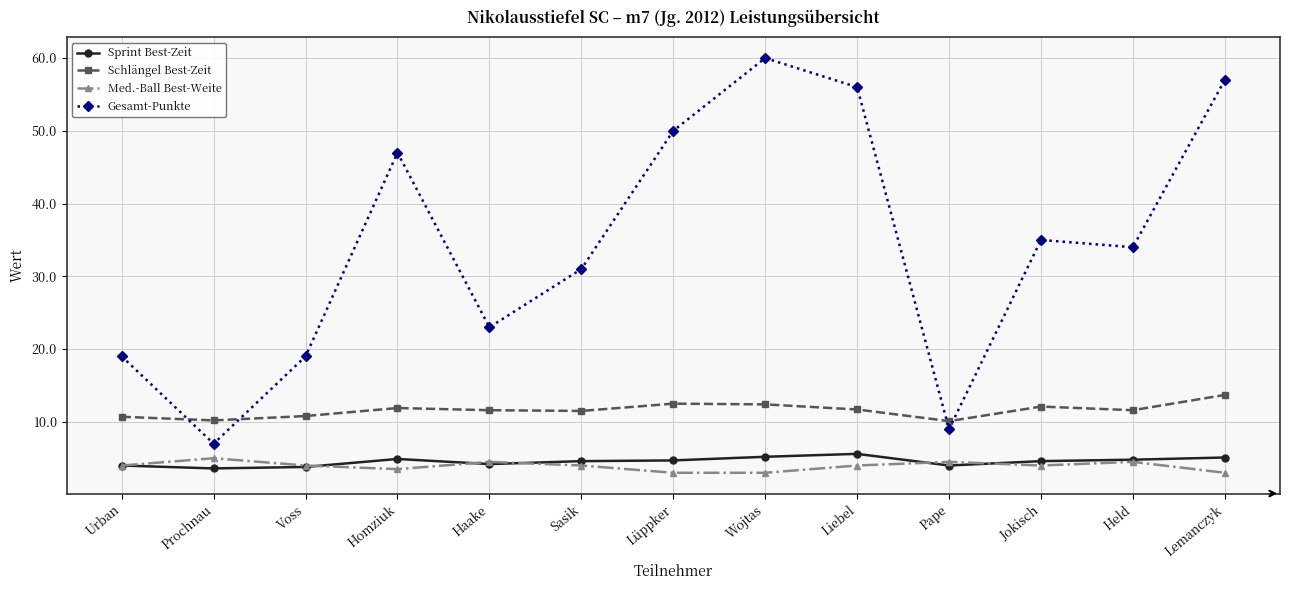

True or false: Sprint Best-Zeit and Gesamt-Punkte cross at least once.

False